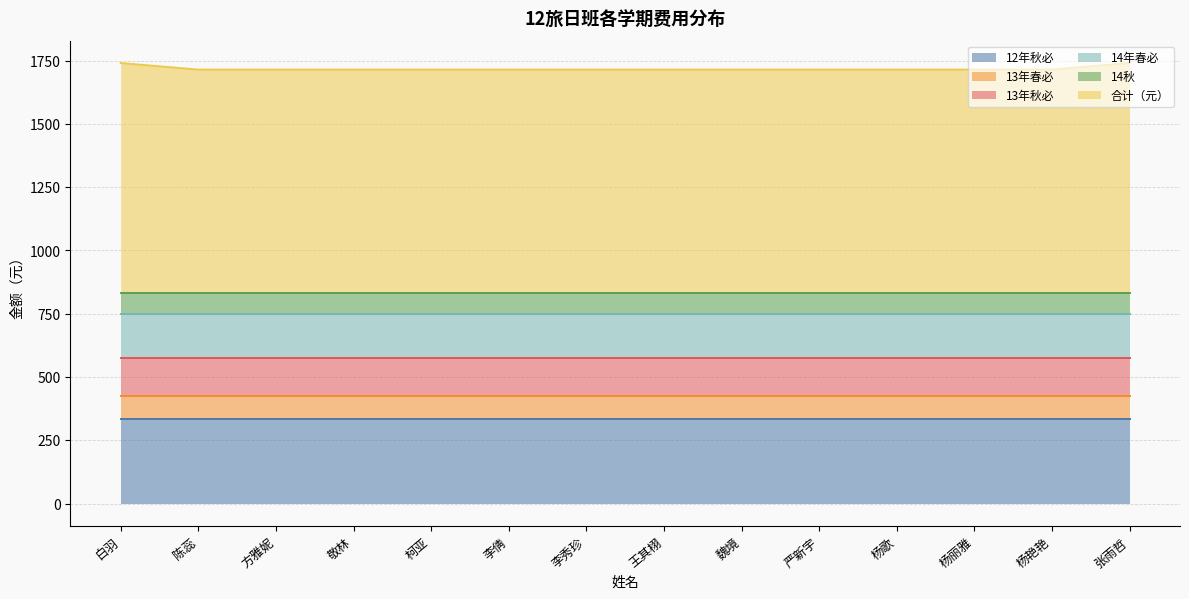

Reading left to right, transcribe all the data shown in this chart.

12年秋必: 333	333	333	333	333	333	333	333	333	333	333	333	333	333
13年春必: 93	93	93	93	93	93	93	93	93	93	93	93	93	93
13年秋必: 148	148	148	148	148	148	148	148	148	148	148	148	148	148
14年春必: 175	175	175	175	175	175	175	175	175	175	175	175	175	175
14秋: 83	83	83	83	83	83	83	83	83	83	83	83	83	83
合计（元）: 908	882	882	882	882	882	882	882	882	882	882	882	882	908